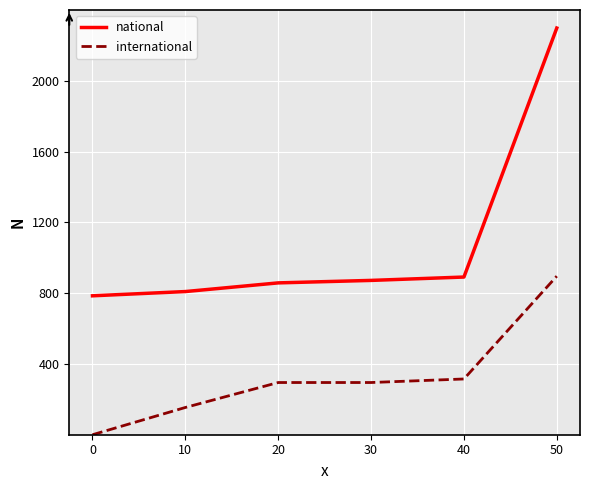

Rank the series at 50 from highest to lowest value.

national, international